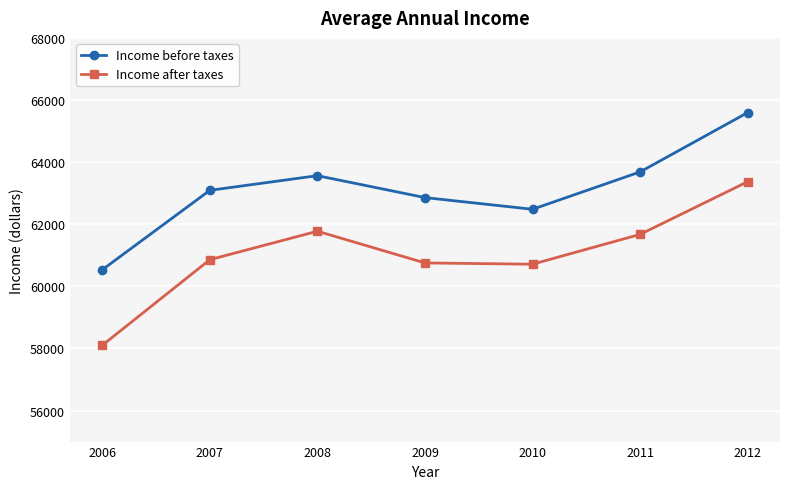

In Income before taxes, how many points are higher than both neighbors (excluding endpoints)?

1